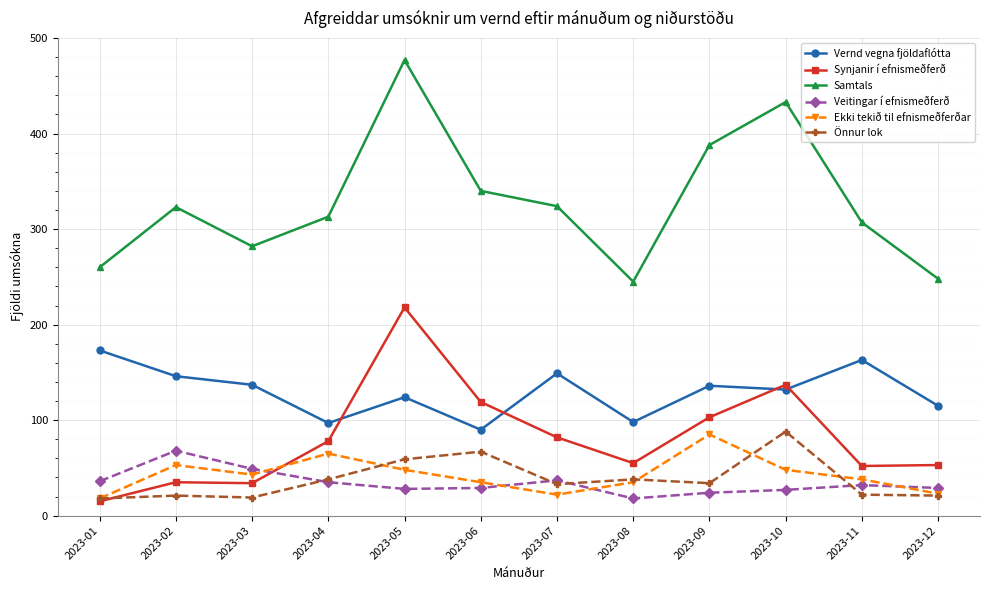

What is the difference between the highest and lowest values at 2023-09?

364